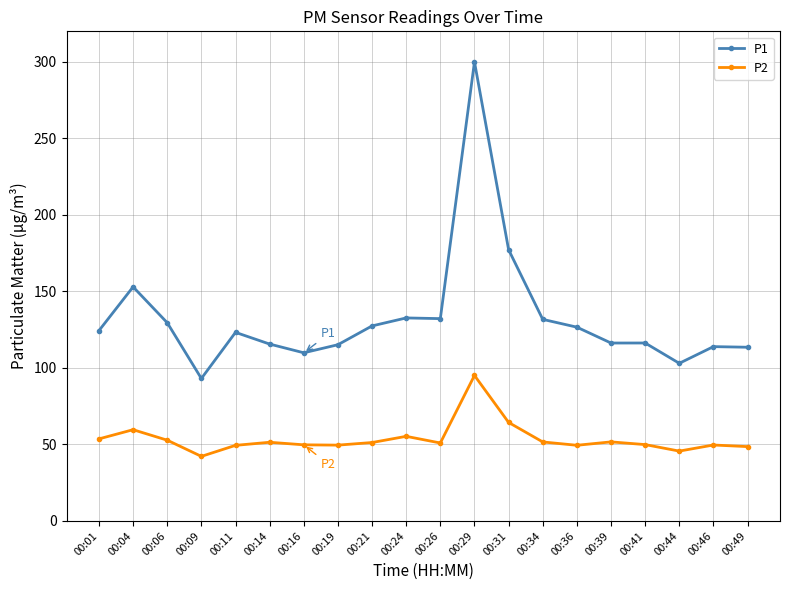

What are all the series names shown in the legend?

P1, P2